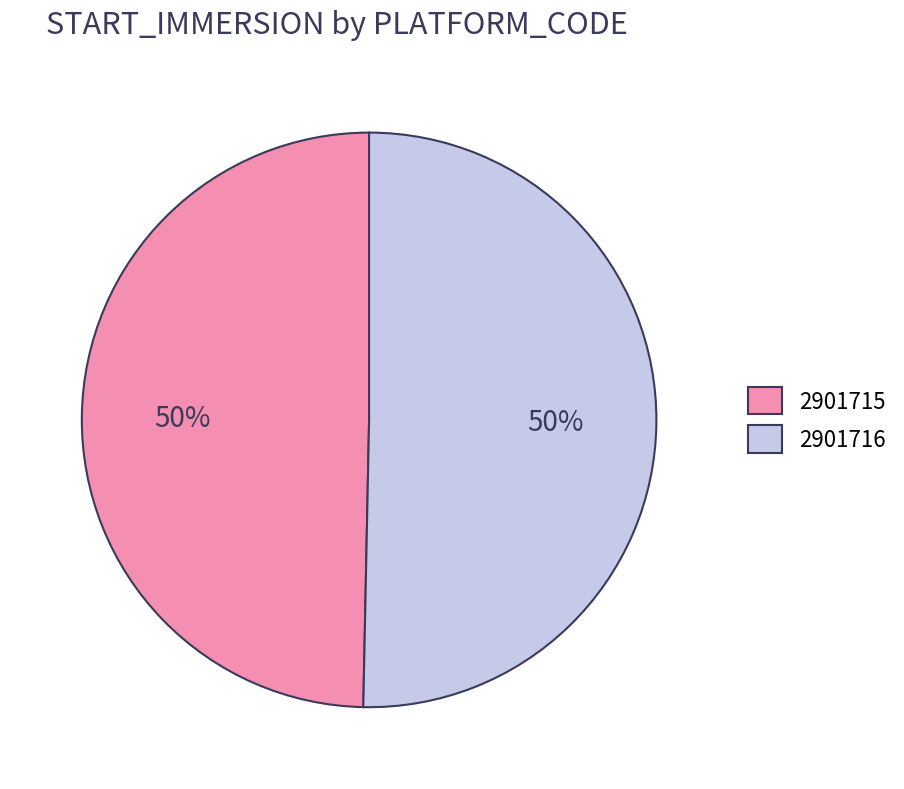

Which slice is the smallest?

2901715